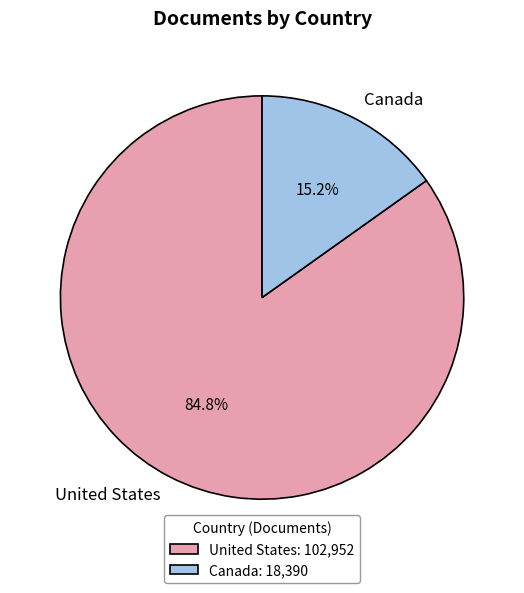

What is the ratio of the value at United States to the value at Canada?

5.6